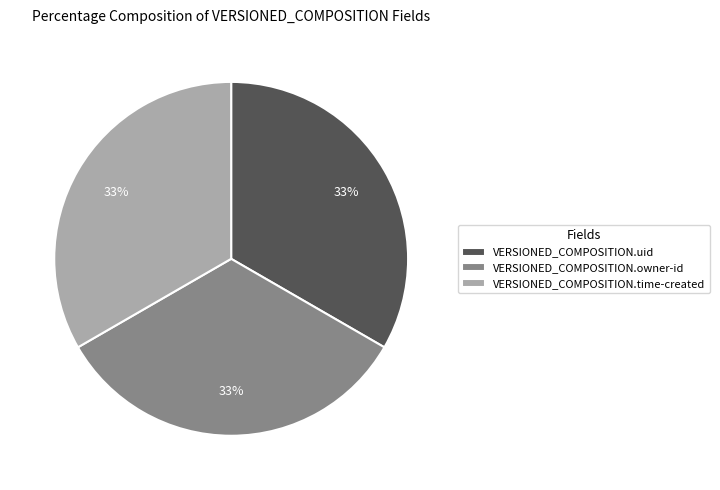

What is the ratio of the value at VERSIONED_COMPOSITION.time-created to the value at VERSIONED_COMPOSITION.owner-id?

1.0